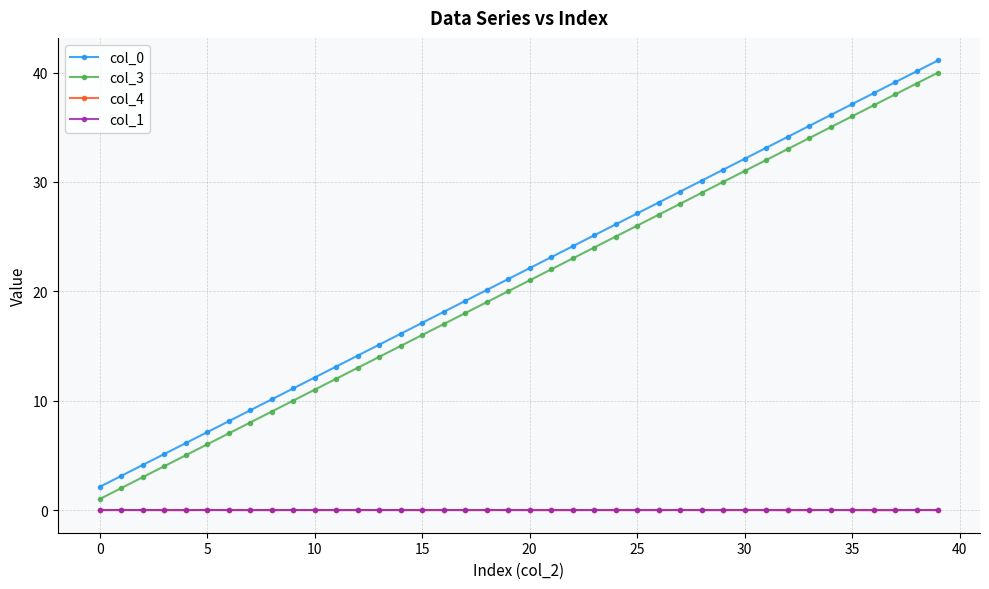

What is the sum of all col_3 values?

820.0